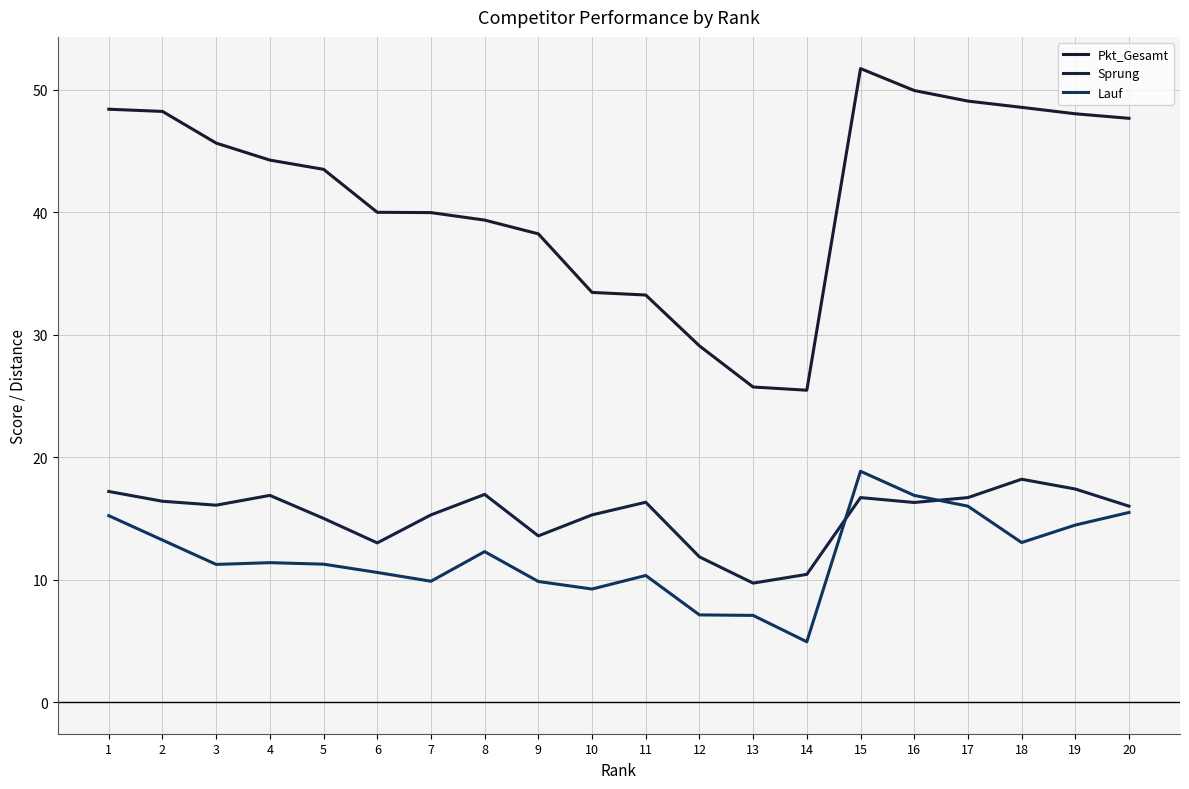

What is the value of the Lauf point at the 18th from the left?

13.0